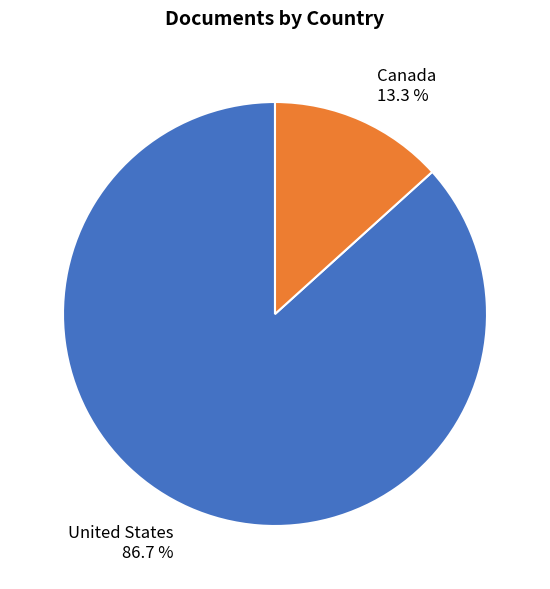

What percentage is the United States slice, to the nearest percent?

87%